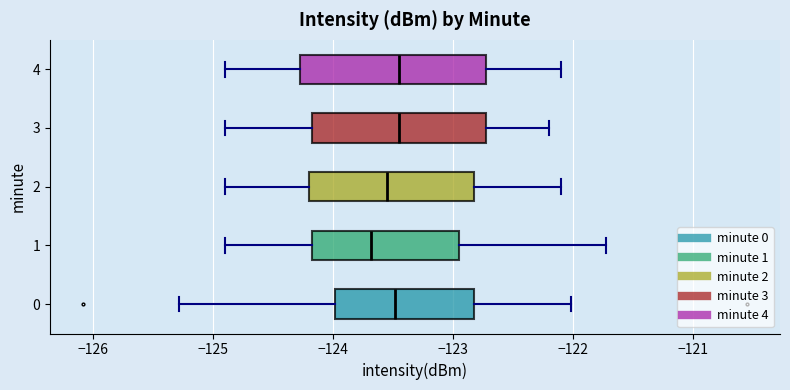

Where does the left whisker of the box at y = 3 end on the x-axis? The values are not printed on the chart, so give them approximately, as read against the axis.

-124.9